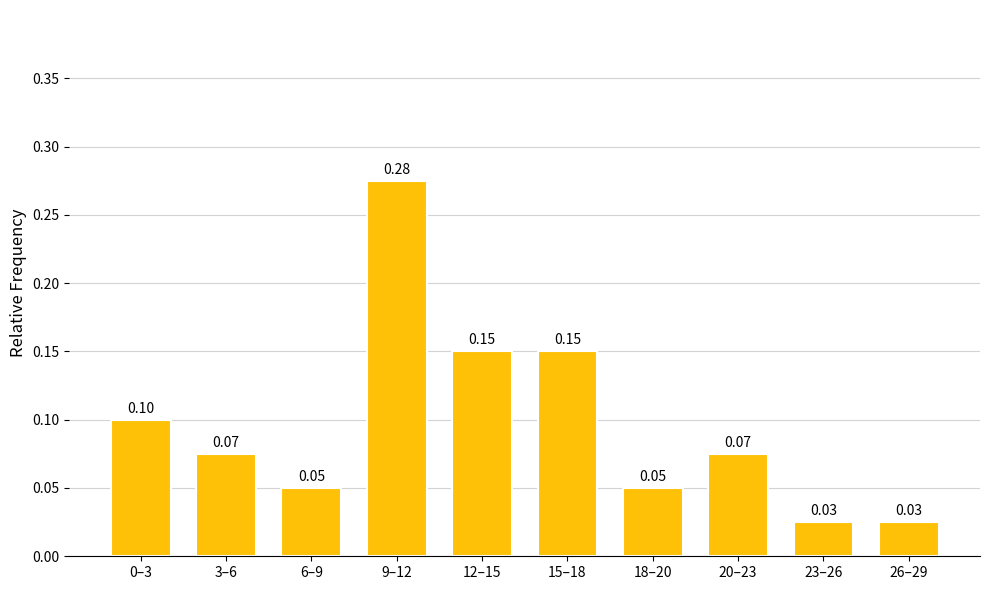

Which has a higher value, 9–12 or 3–6?

9–12